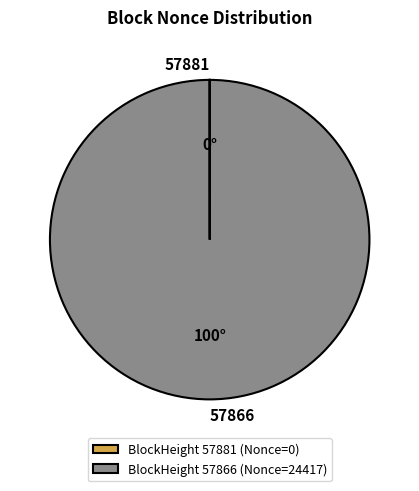

What is the majority slice?

57866